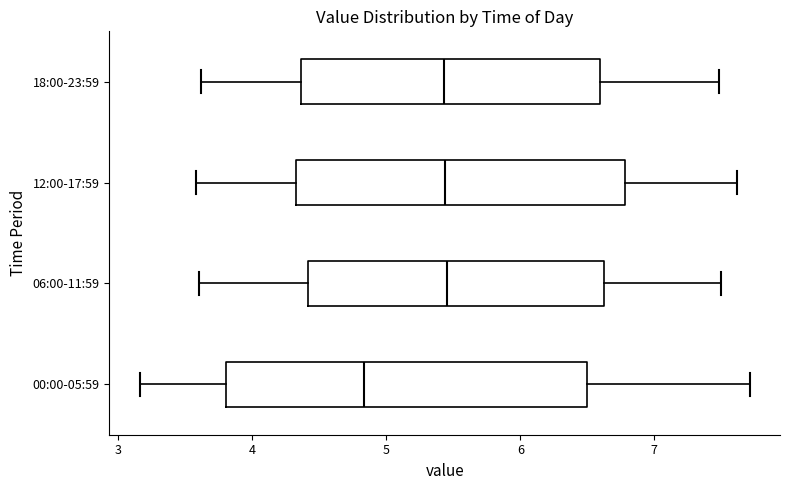

Where does the right whisker of the box for 12:00-17:59 end on the x-axis? The values are not printed on the chart, so give them approximately, as read against the axis.

7.6